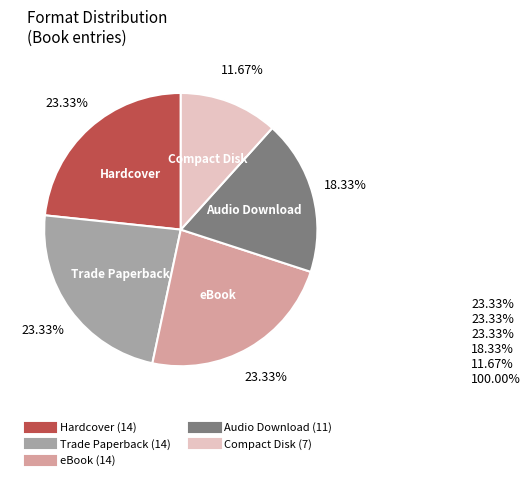

Does any single category account for the majority?

No